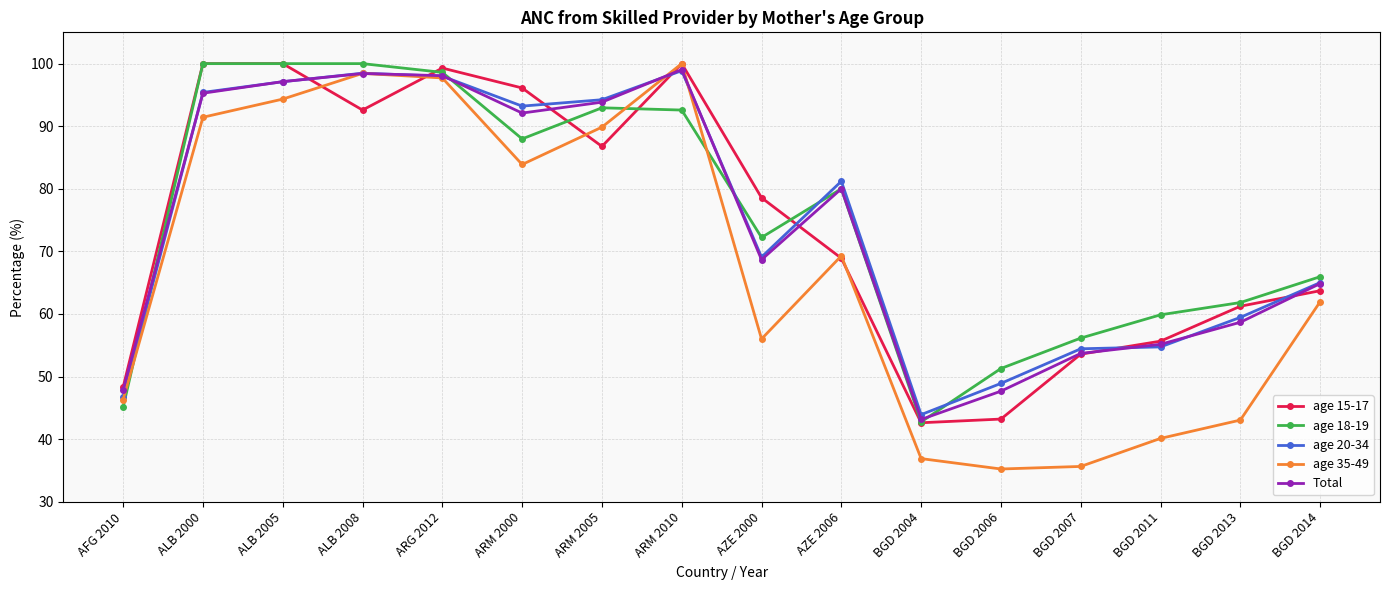

How many categories are shown in the chart?

16